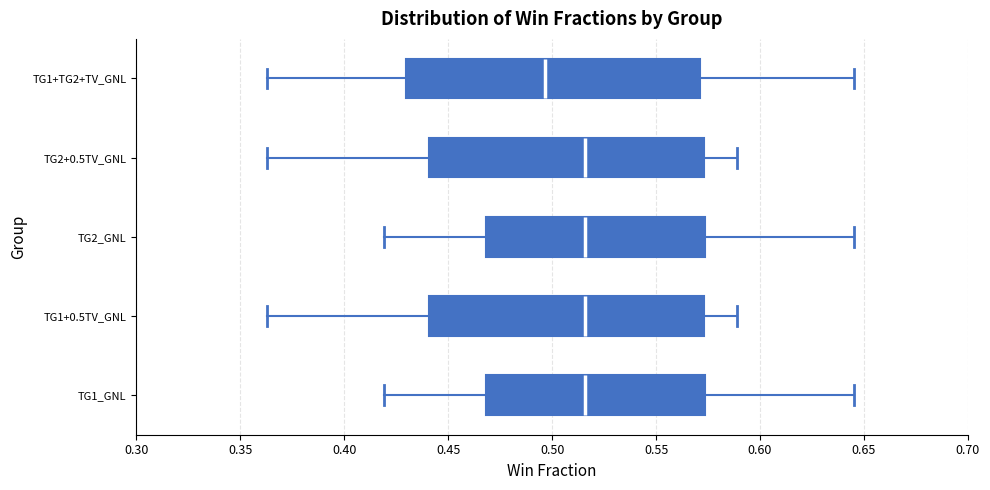

Comparing the boxes themselves (not the whiskers), which one is the widest?

TG1+TG2+TV_GNL